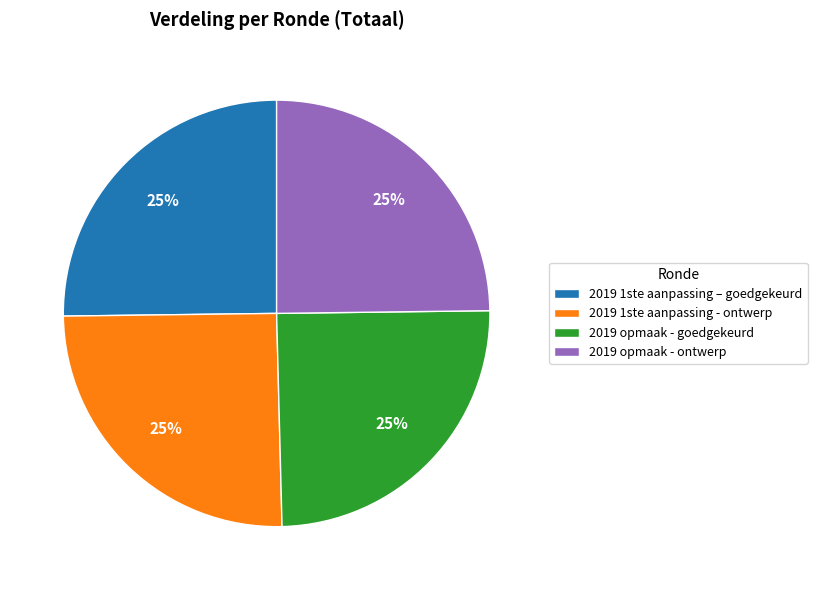

To the nearest percent, what portion does 2019 opmaak - goedgekeurd represent?

25%